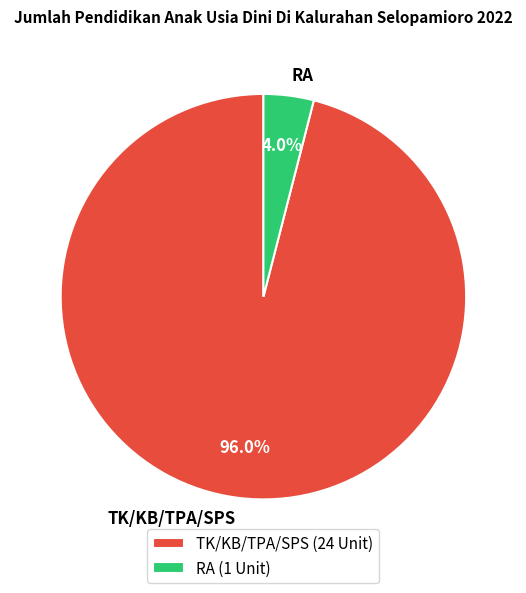

What is the smallest slice in the pie chart?

RA